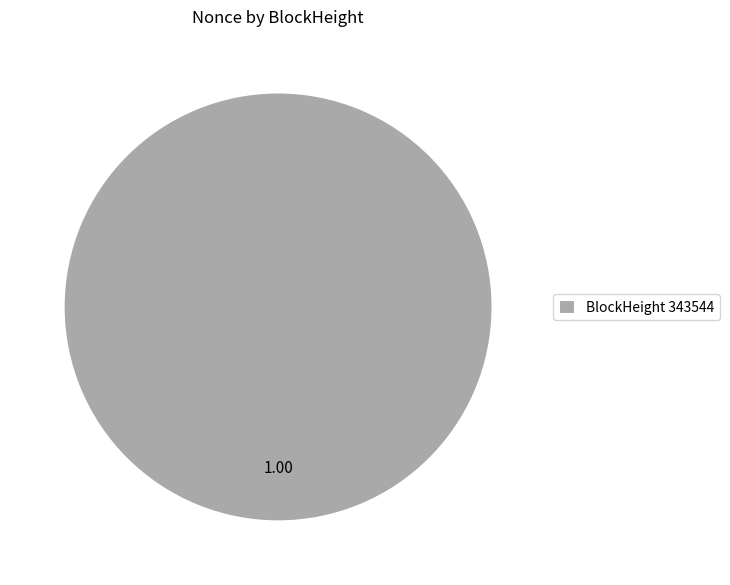

Rank the categories by value from lowest to highest.

BlockHeight 343544